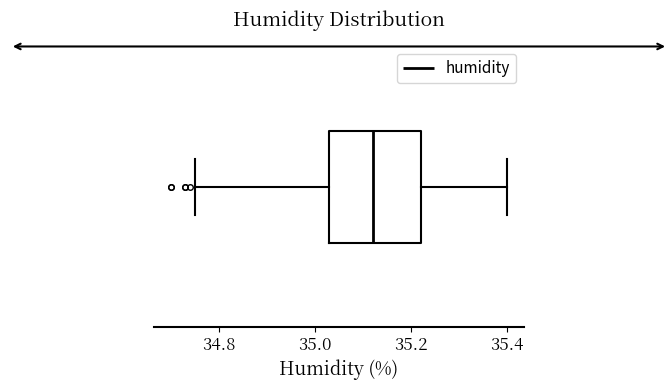

Where does the left whisker of the box end on the x-axis? The values are not printed on the chart, so give them approximately, as read against the axis.

34.76